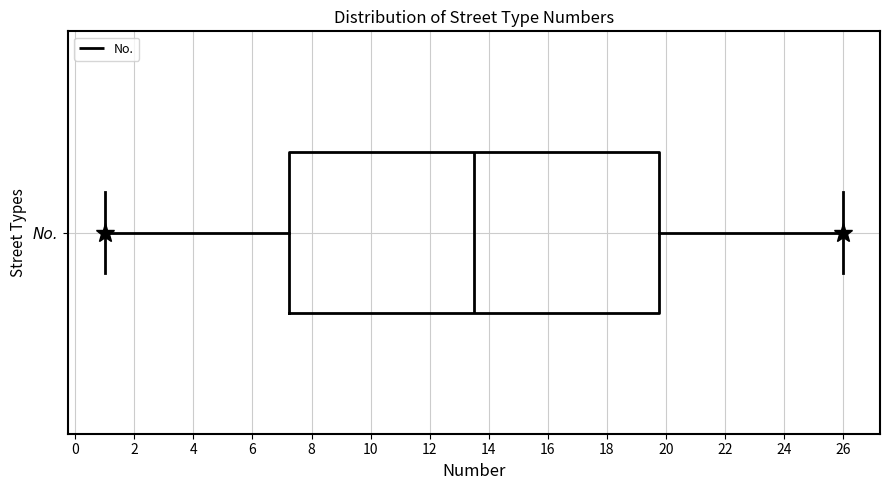

Where does the left whisker of the box for No. end on the x-axis? The values are not printed on the chart, so give them approximately, as read against the axis.

1.0